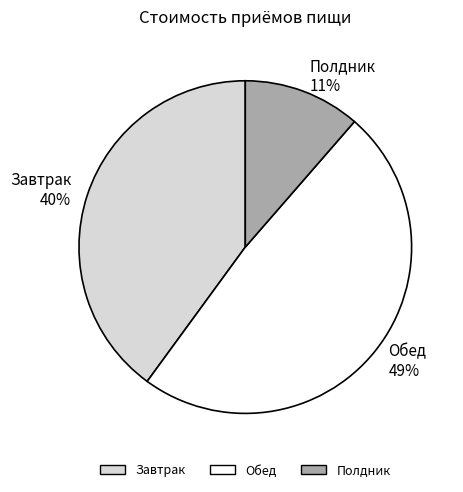

Does any single category account for the majority?

No